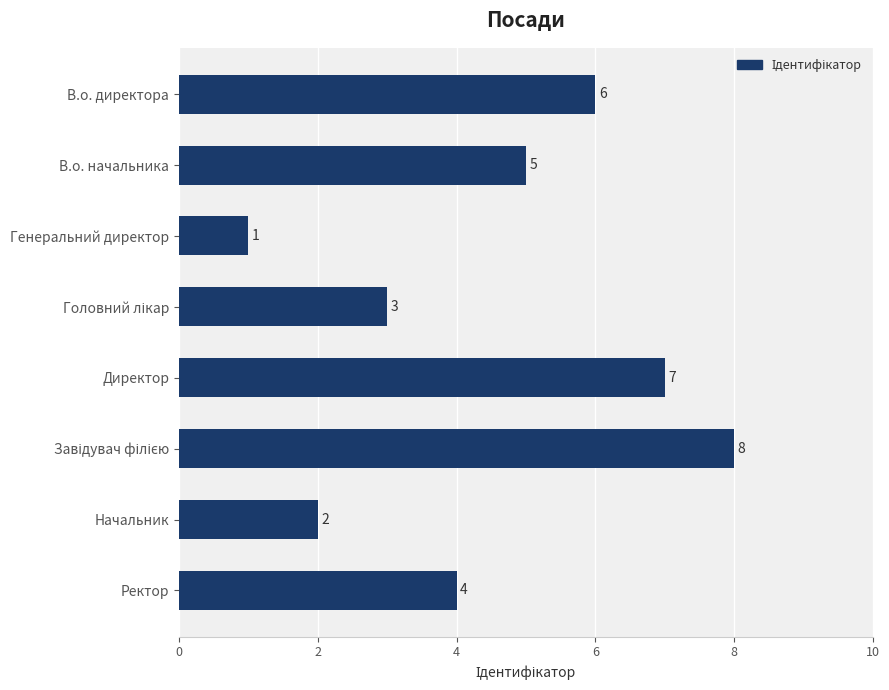

Where is the data nearest to the value 4?

Ректор